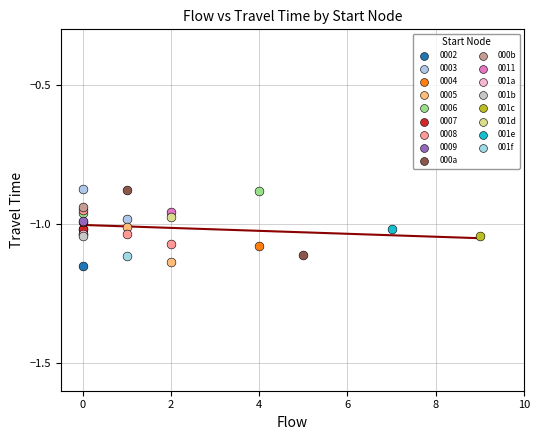

What are all the series names shown in the legend?

0002, 0003, 0004, 0005, 0006, 0007, 0008, 0009, 000a, 000b, 0011, 001a, 001b, 001c, 001d, 001e, 001f